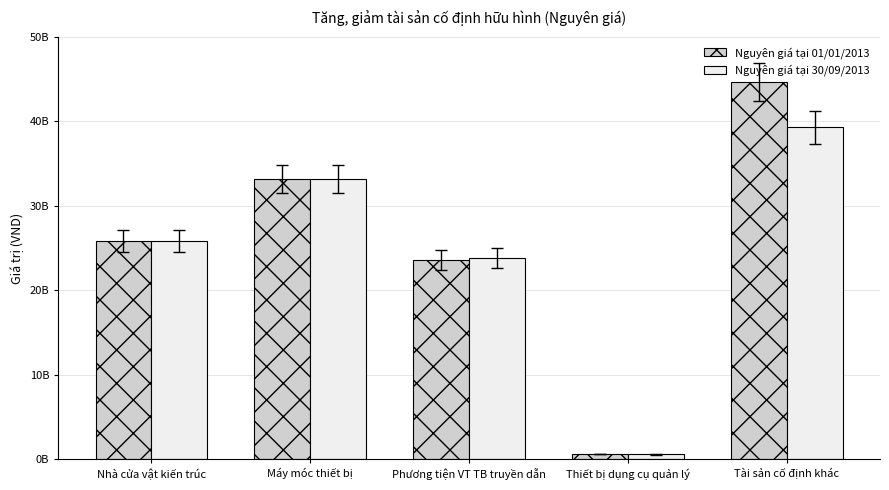

At which label does Nguyên giá tại 30/09/2013 reach its minimum?

Thiết bị dụng cụ quản lý